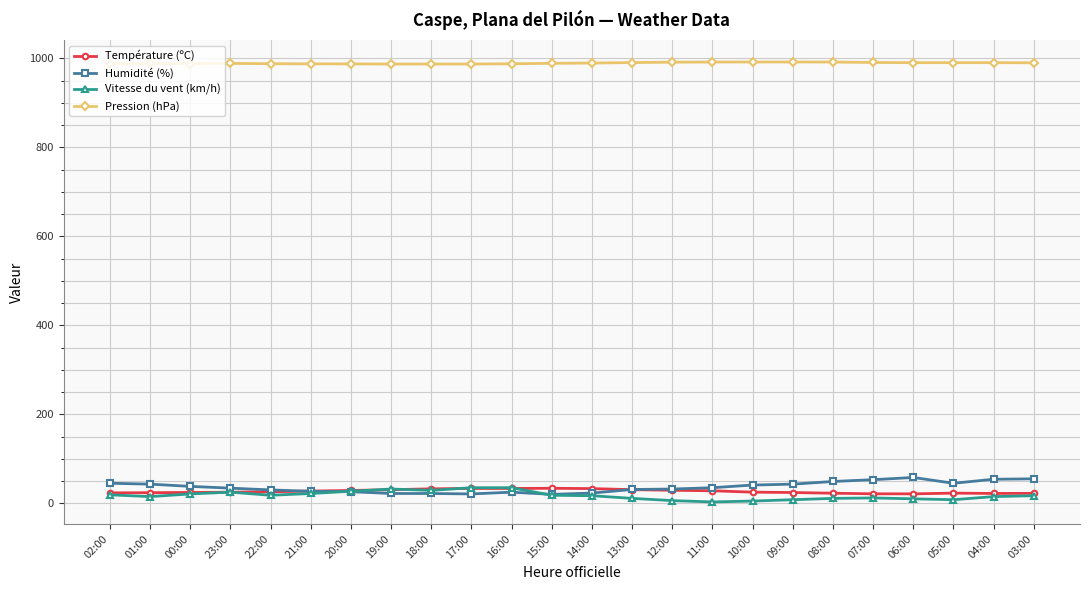

True or false: Pression (hPa) and Vitesse du vent (km/h) intersect in this chart.

False